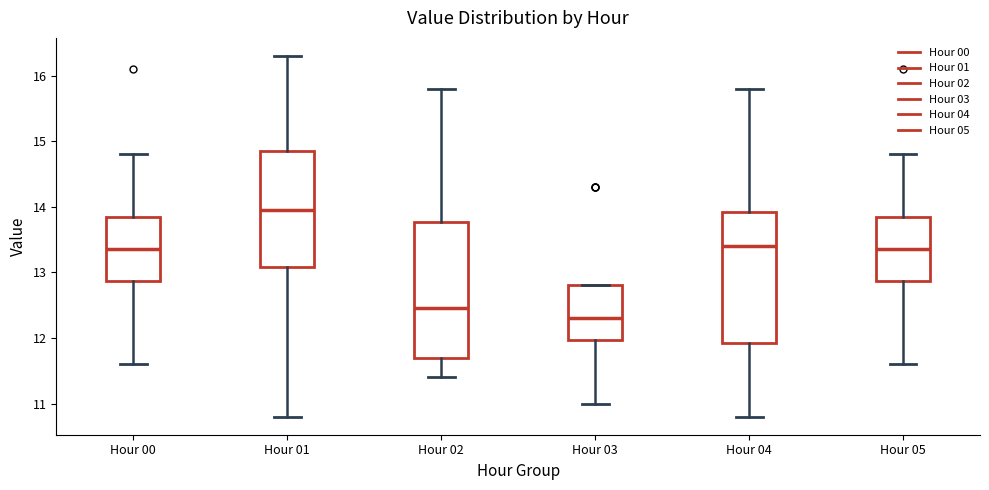

Which box has the lowest median line?

Hour 03